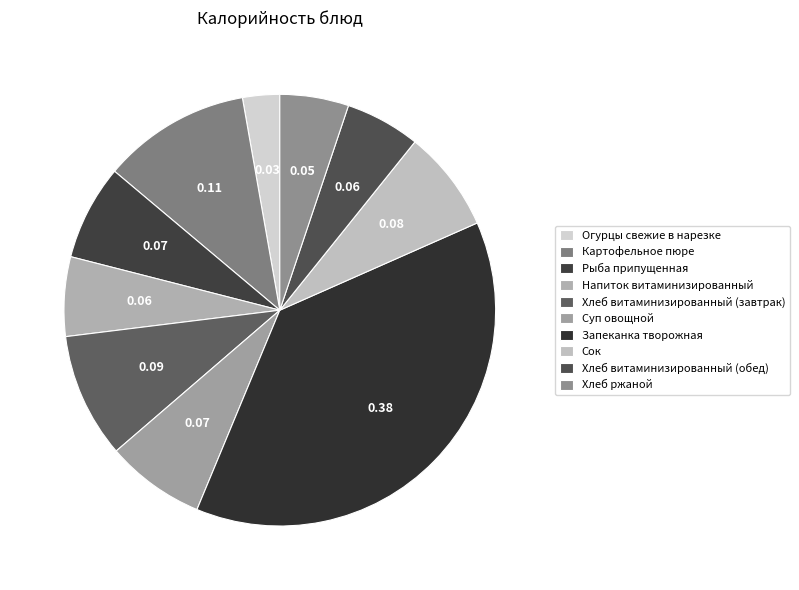

How many segments does this pie chart have?

10